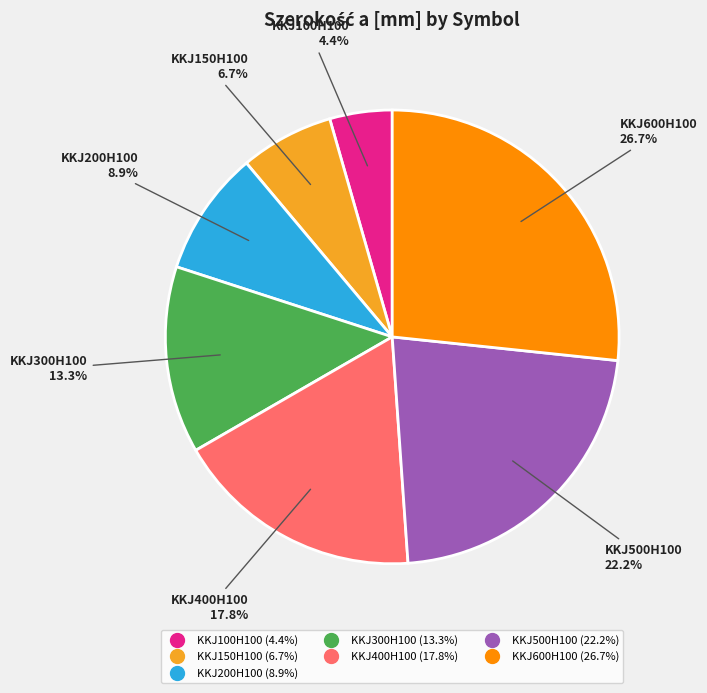

Is there a majority slice in this chart?

No